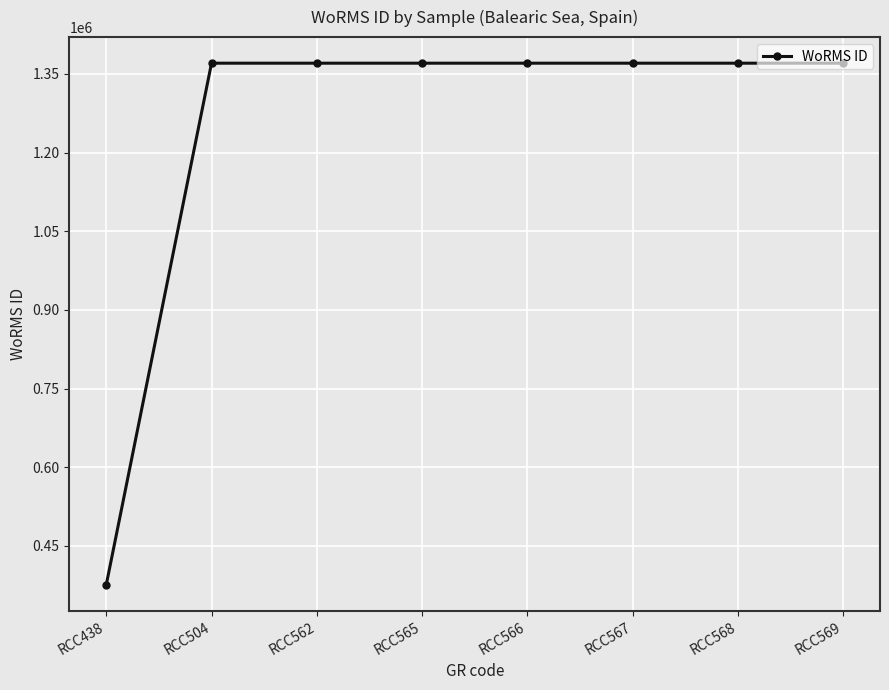

What is the greatest value displayed?

1370287